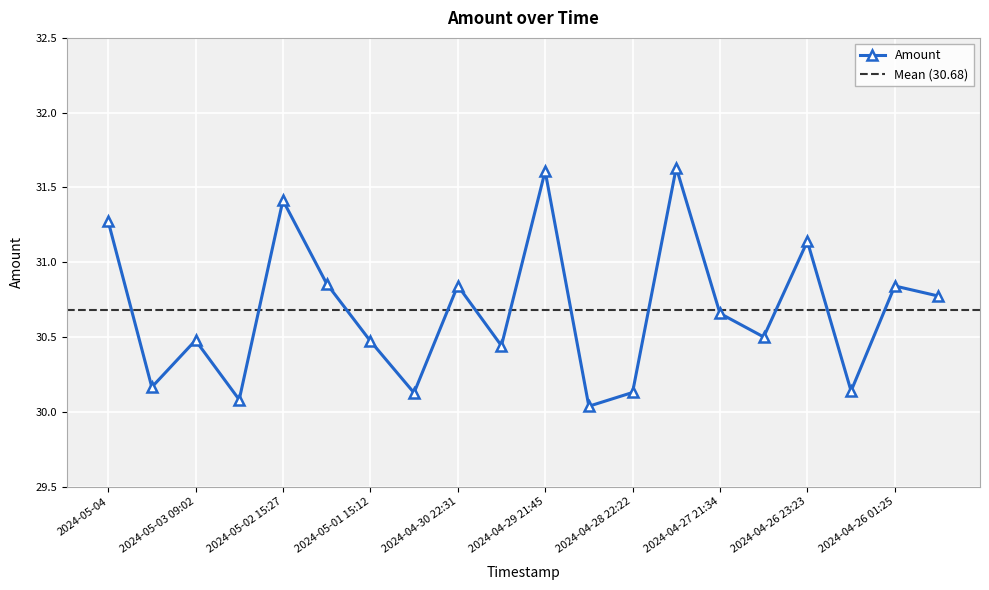

What position from the left is 2024-05-02 15:27?

5